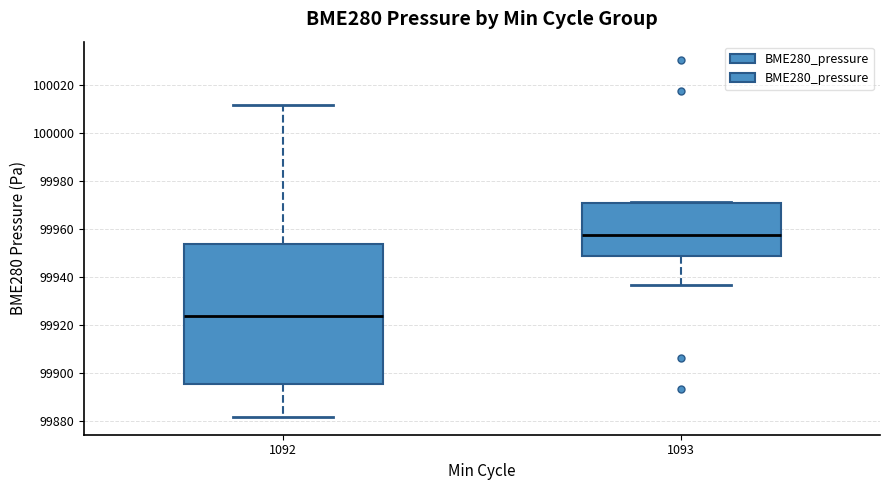

Where is the upper edge of the box at x = 1092 on the y-axis? The values are not printed on the chart, so give them approximately, as read against the axis.

99954